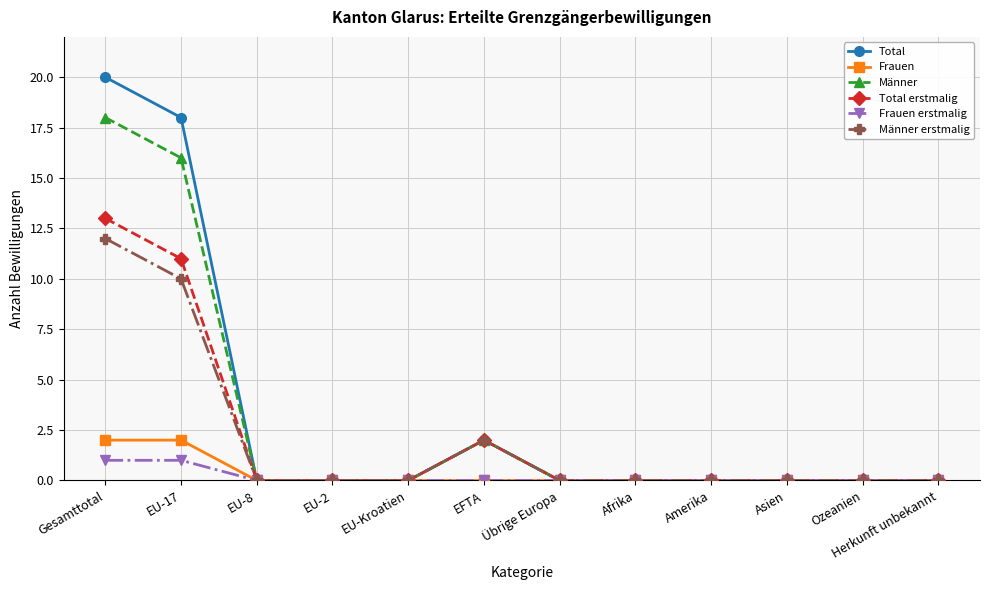

The Total erstmalig series shows -5 at EU-Kroatien. True or false?

False